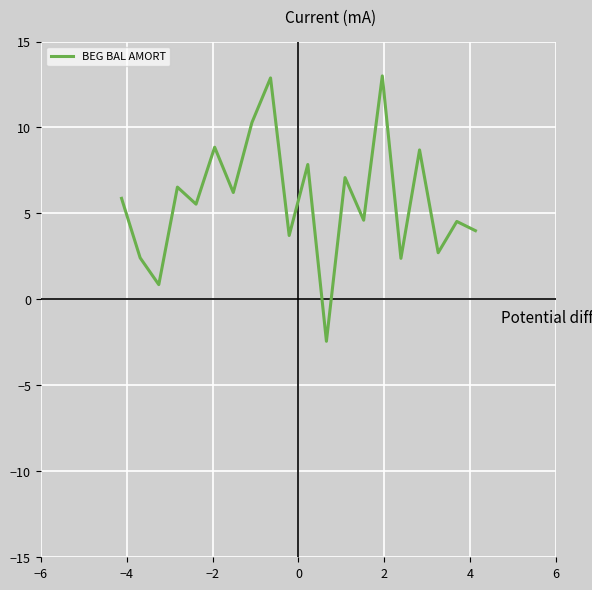

What is the smallest value displayed?

-2.4